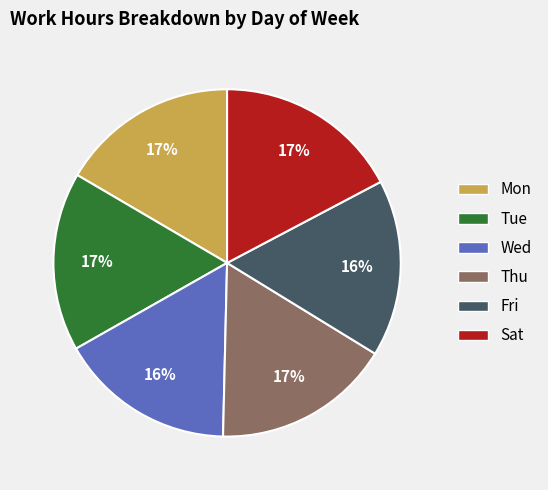

To the nearest percent, what is the average slice percentage?

17%